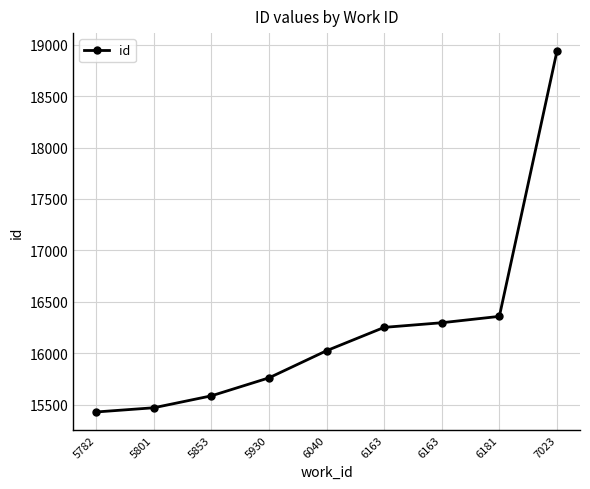

At which label does the data first exceed 16024?

6163